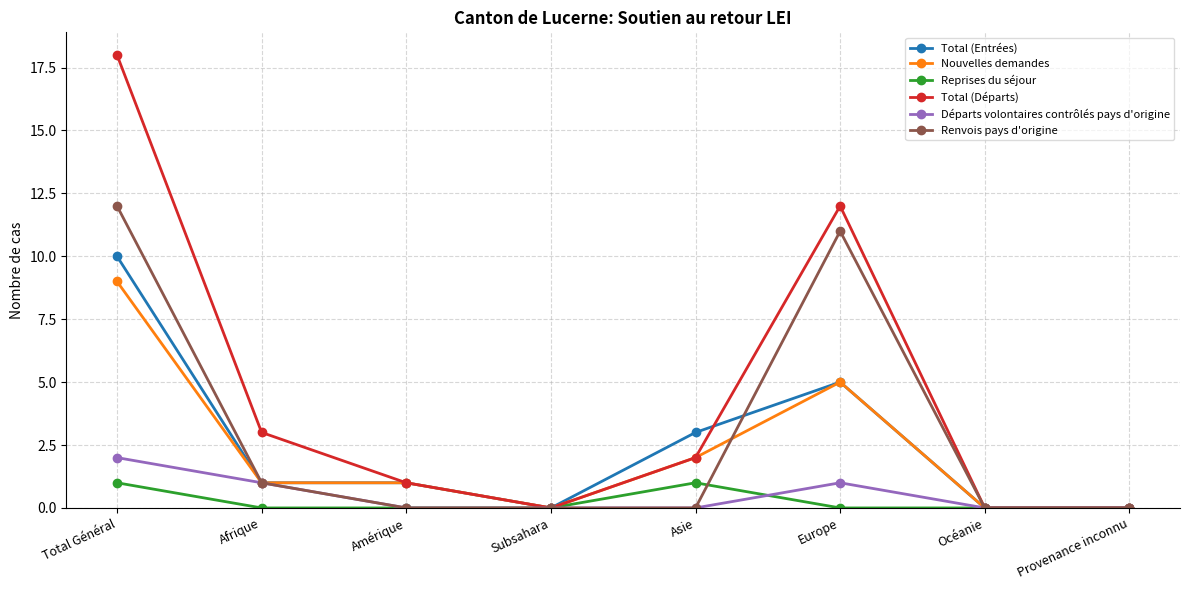

Which label corresponds to the largest value in the chart?

Total Général